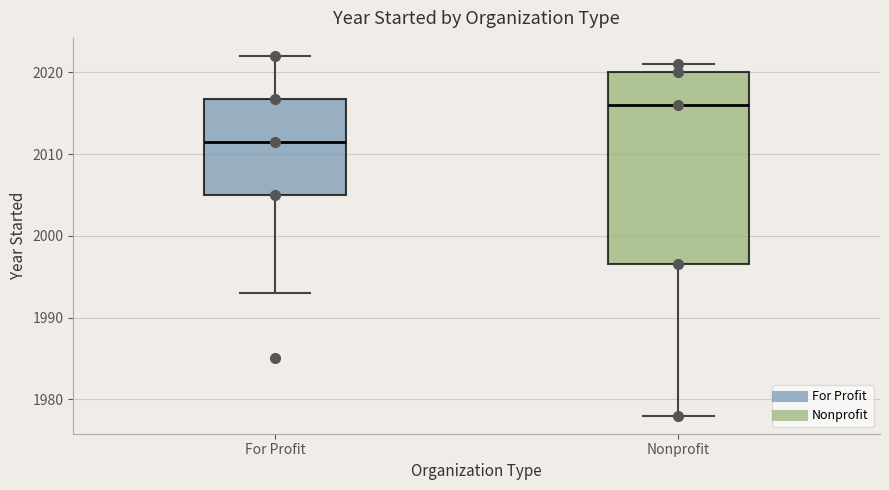

Reading left to right, read every box against the y-axis: the position of its median line, the range the box covers, and the ends of its whiskers. The values are not printed on the chart, so give them approximately, as read against the axis.

For Profit: median 2012, box 2005 to 2017, whiskers 1993 to 2022
Nonprofit: median 2016, box 1997 to 2020, whiskers 1978 to 2021